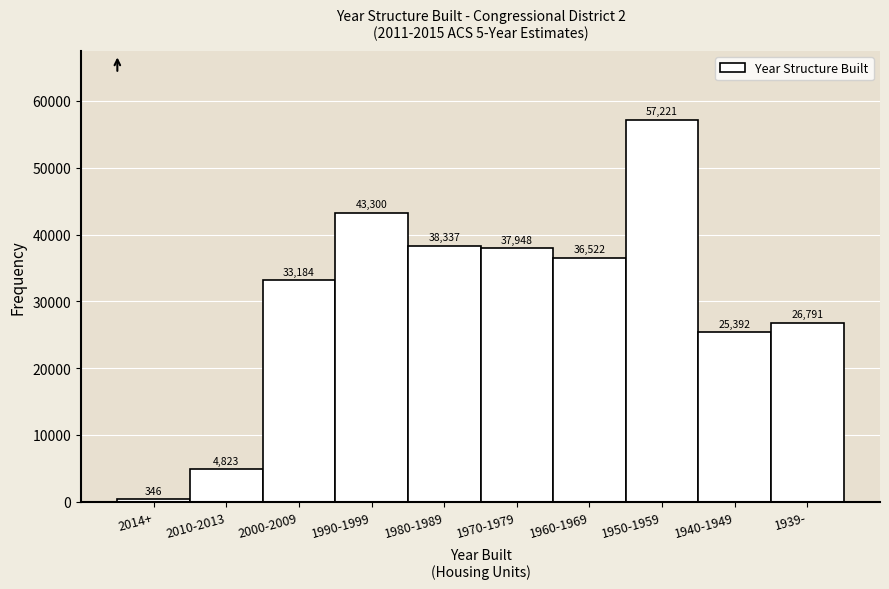

Reading right to left, extract all data points from this chart.

1939-=26791	1940-1949=25392	1950-1959=57221	1960-1969=36522	1970-1979=37948	1980-1989=38337	1990-1999=43300	2000-2009=33184	2010-2013=4823	2014+=346